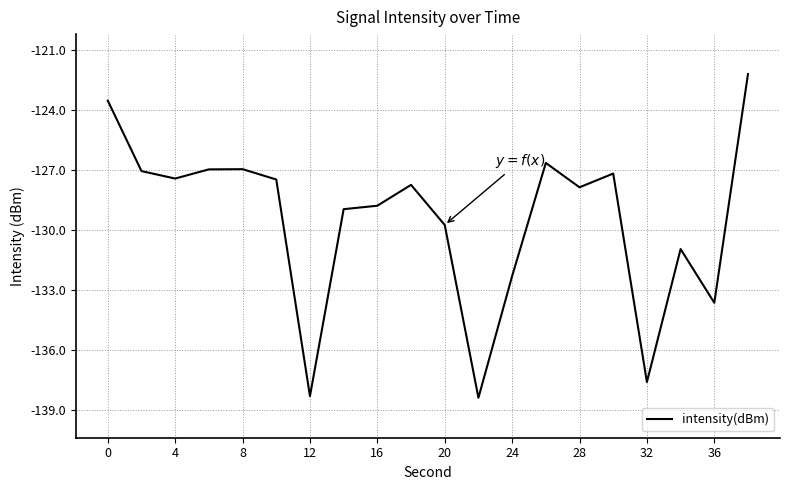

What is the difference between the maximum and minimum values?

16.2